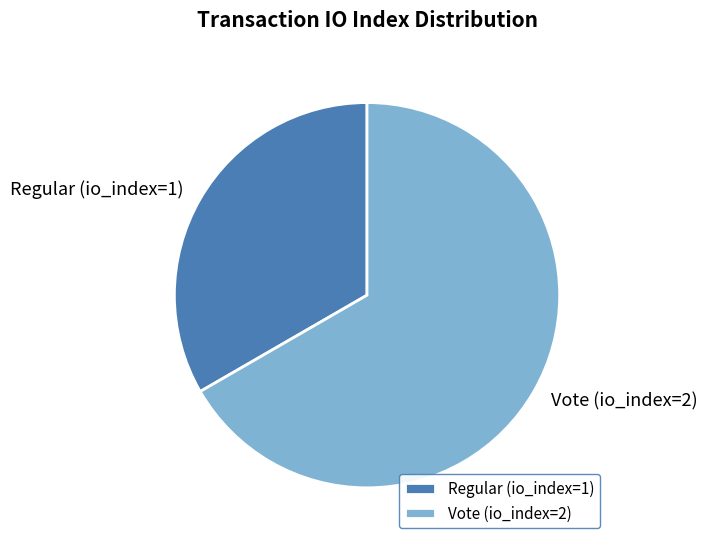

True or false: Regular (io_index=1) accounts for 27% of the total.

False